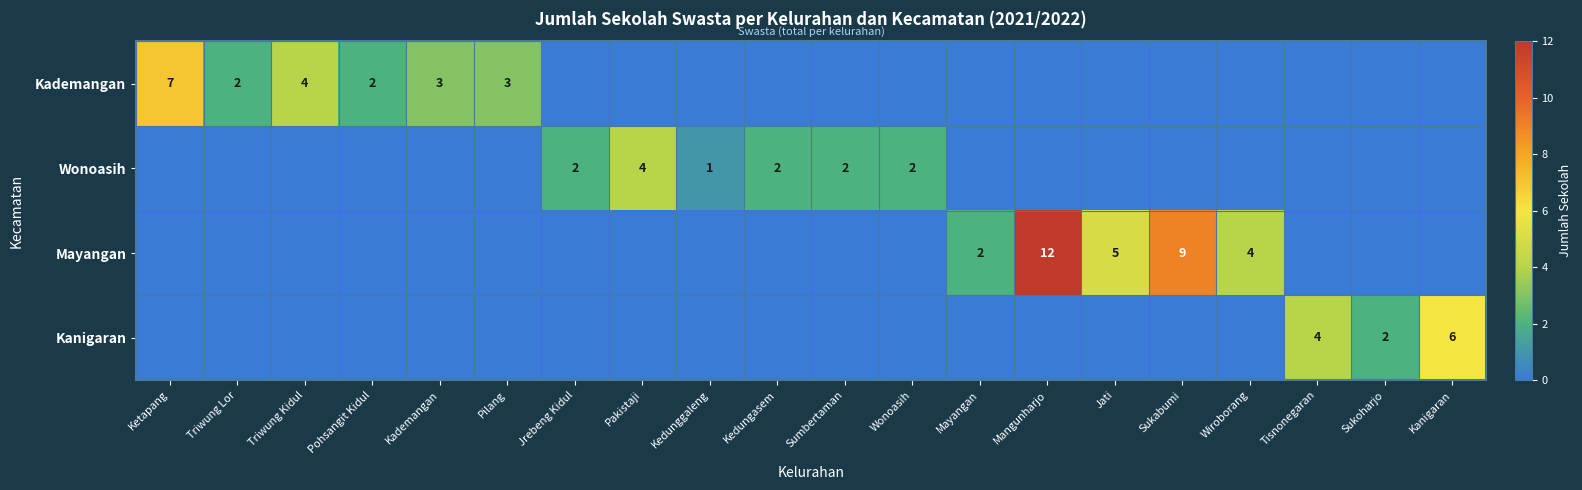

The Wonoasih series shows 2 at Wonoasih. True or false?

True